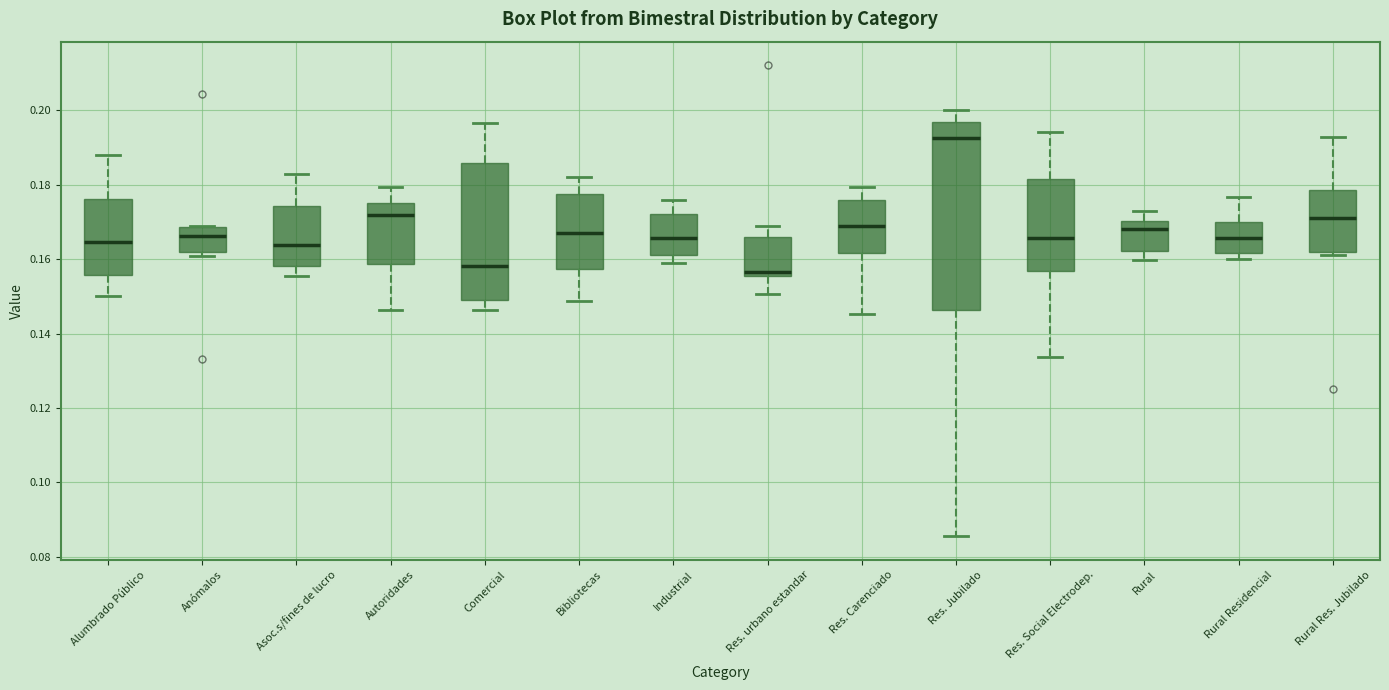

Which box is the tallest, from its lower edge to its upper edge?

Res. Jubilado